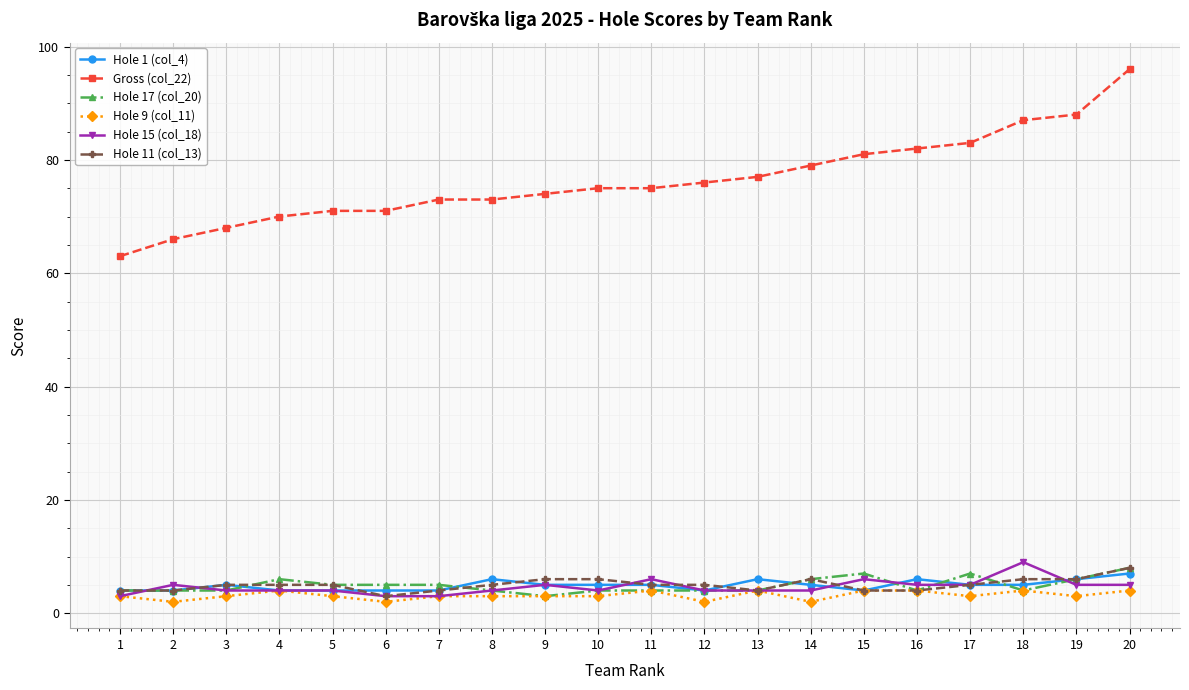

Is it true that Hole 11 (col_13) equals 4 at 1?

True